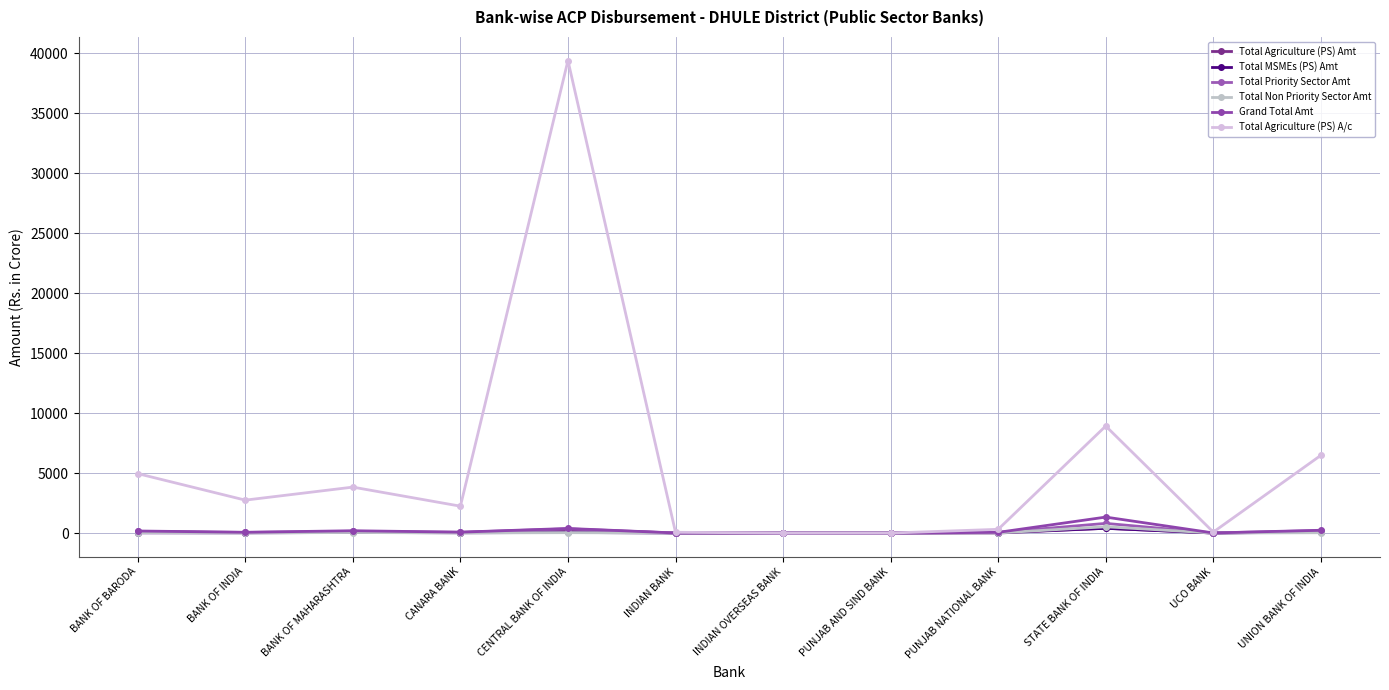

What position from the left is UCO BANK?

11